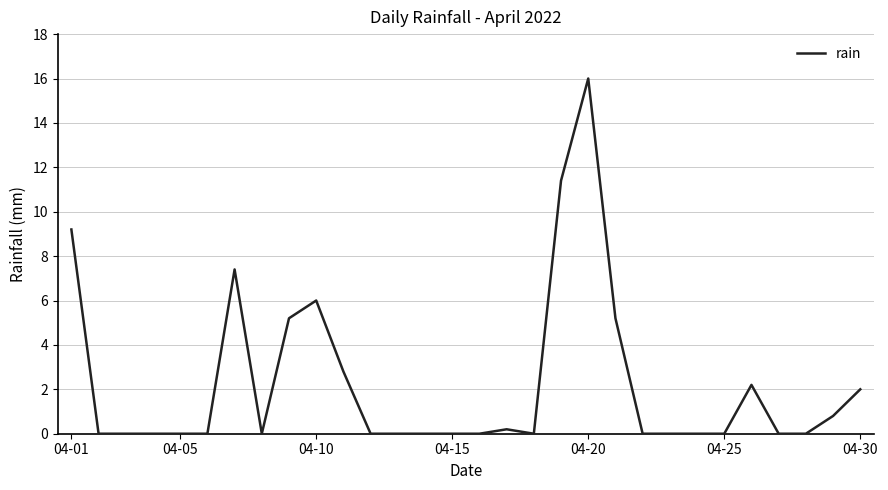

What is the maximum value shown in the chart?

16.0